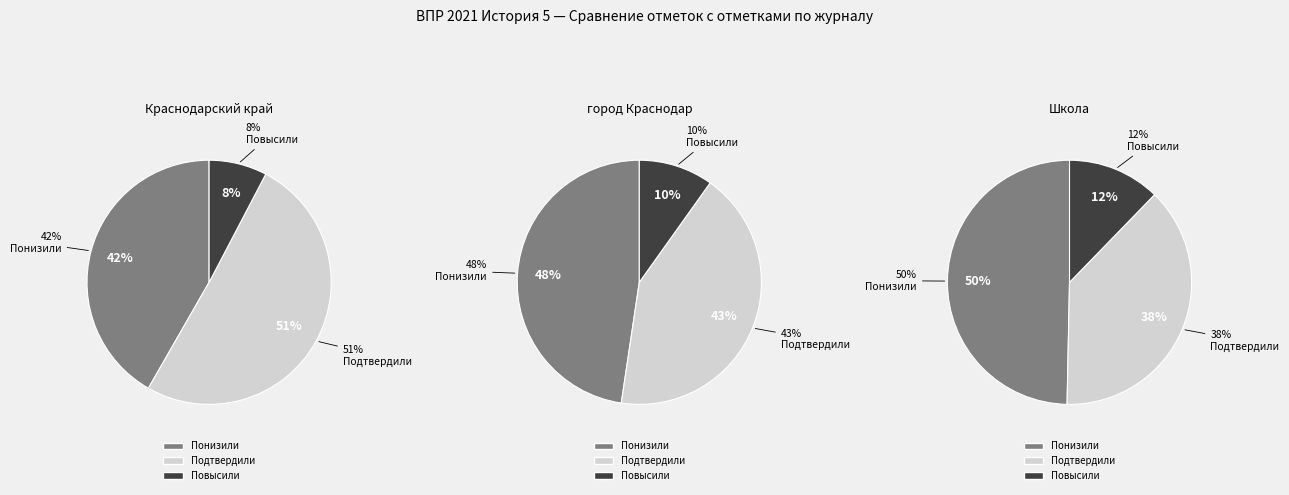

To the nearest percent, what percentage of the pie is Повысили?

10%